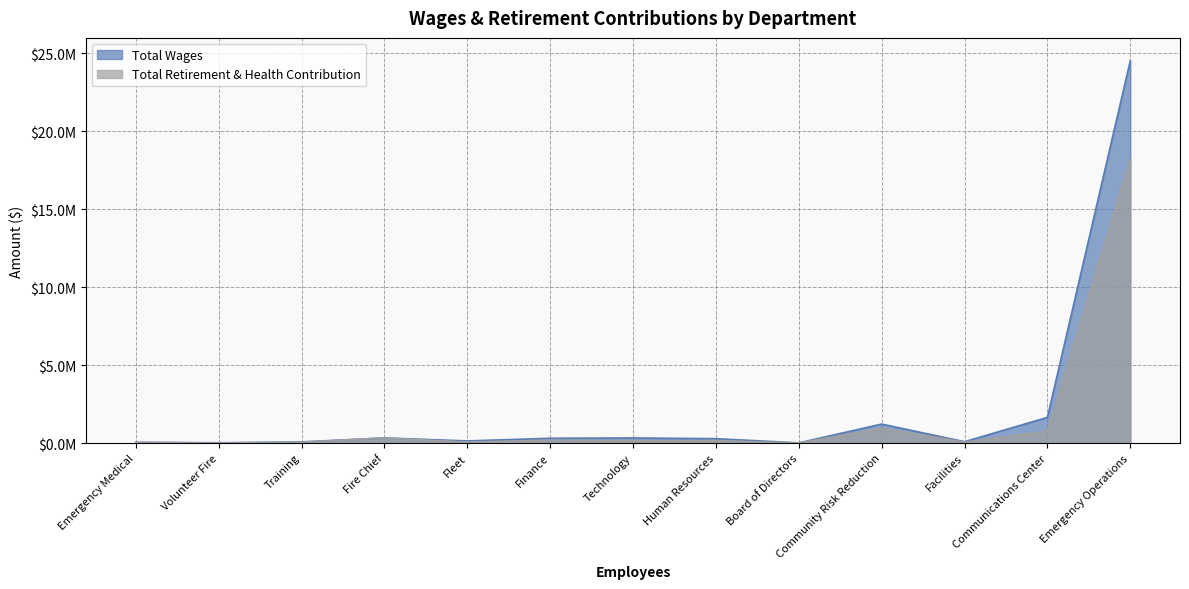

At which label does Total Wages first exceed 279601?

Fire Chief